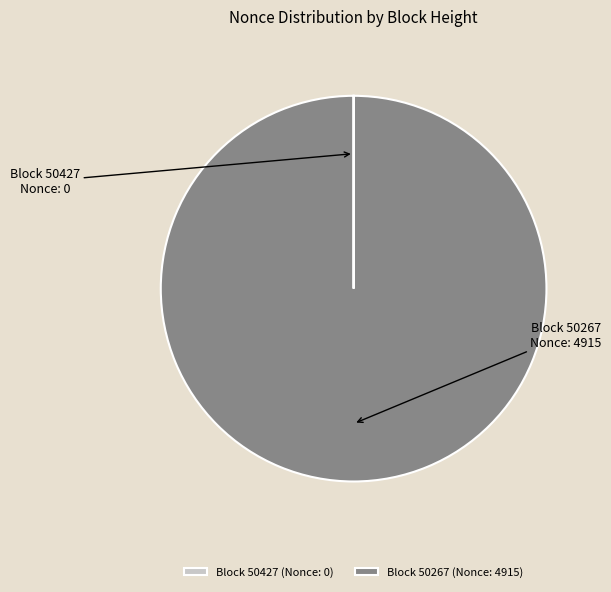

Is there a majority slice in this chart?

Yes